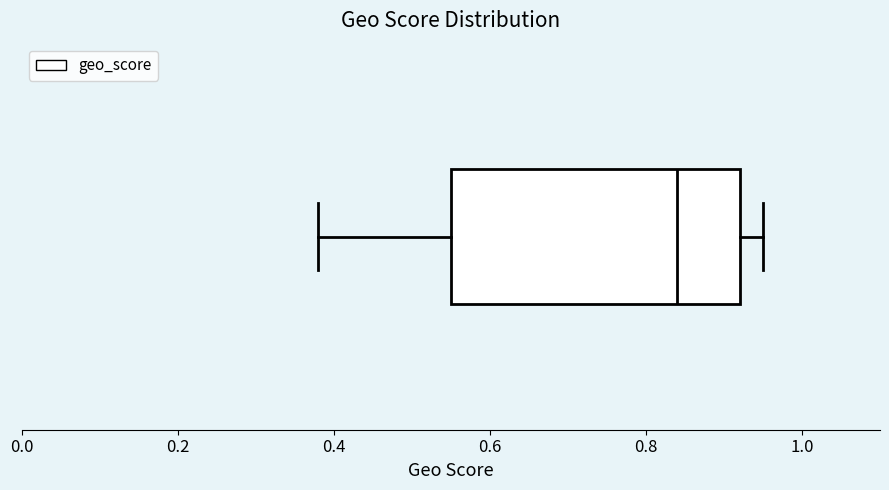

Transcribe this box plot: give where the median line is, the range the box spans, and where the two whiskers end, as read against the x-axis. The values are not printed on the chart, so give them approximately, as read against the axis.

median 0.84, box 0.56 to 0.92, whiskers 0.38 to 0.96